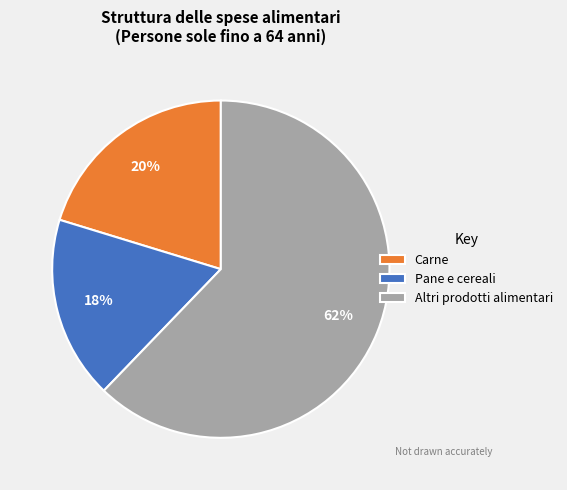

Is it true that Pane e cereali is 18% of the pie?

True